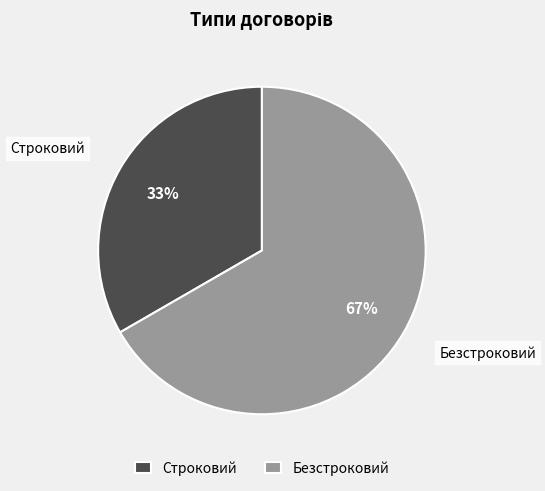

Does any single category account for the majority?

Yes